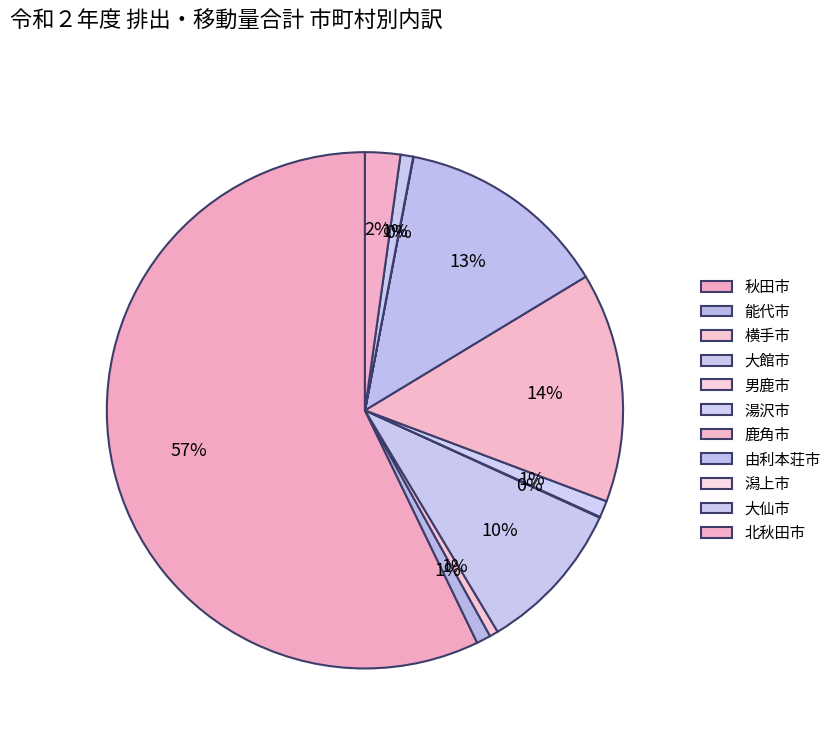

To the nearest percent, what percentage of the pie is 秋田市?

57%